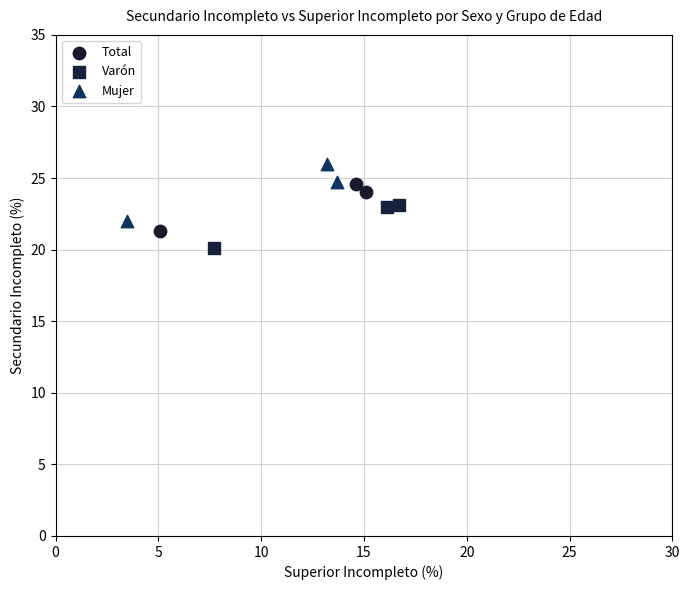

What are all the series names shown in the legend?

Total, Varón, Mujer